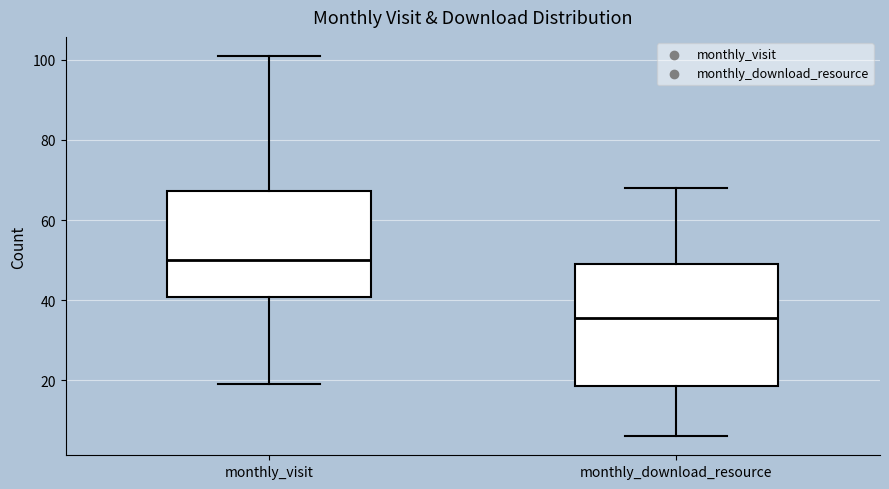

Reading left to right, read every box against the y-axis: the position of its median line, the range the box covers, and the ends of its whiskers. The values are not printed on the chart, so give them approximately, as read against the axis.

monthly_visit: median 50, box 40 to 68, whiskers 20 to 102
monthly_download_resource: median 36, box 18 to 50, whiskers 6 to 68